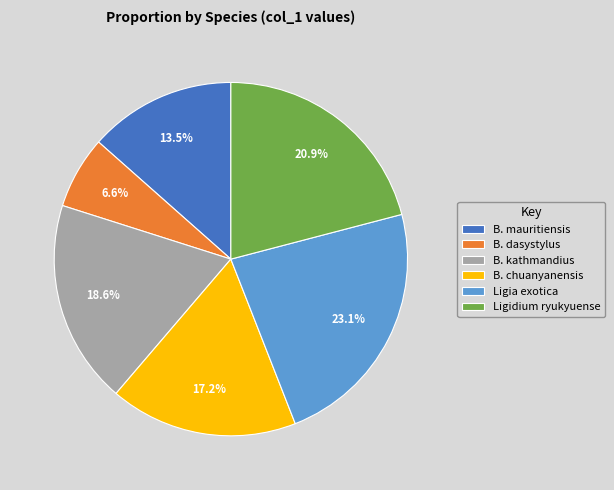

Is the sum of Ligia exotica and B. dasystylus greater than half?

No